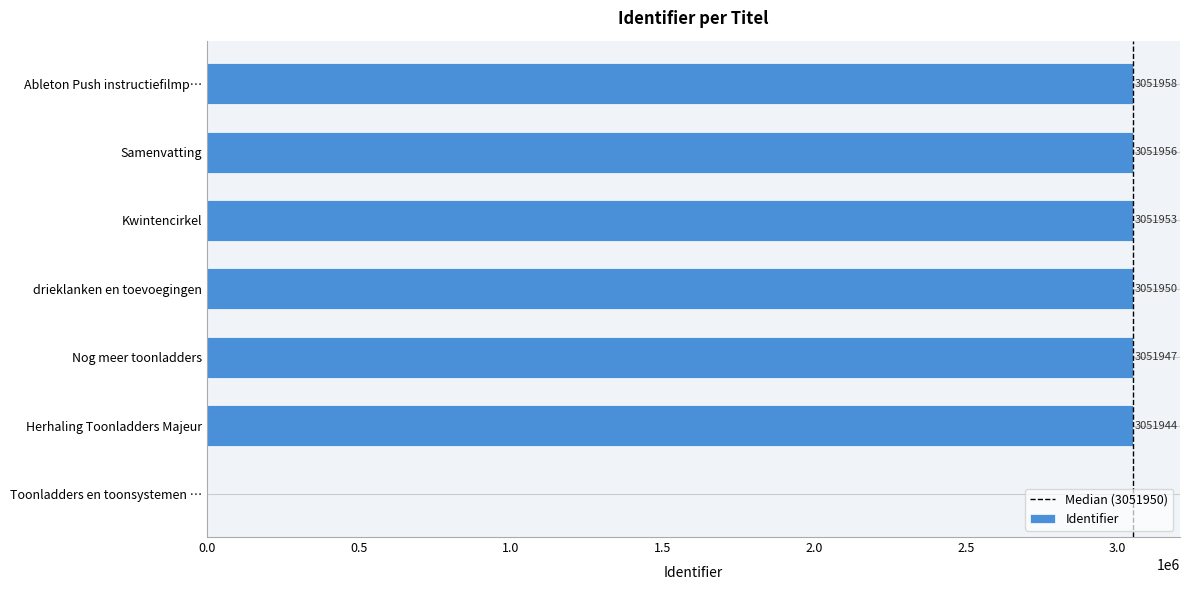

What value does the data have at Herhaling Toonladders Majeur?

3051944